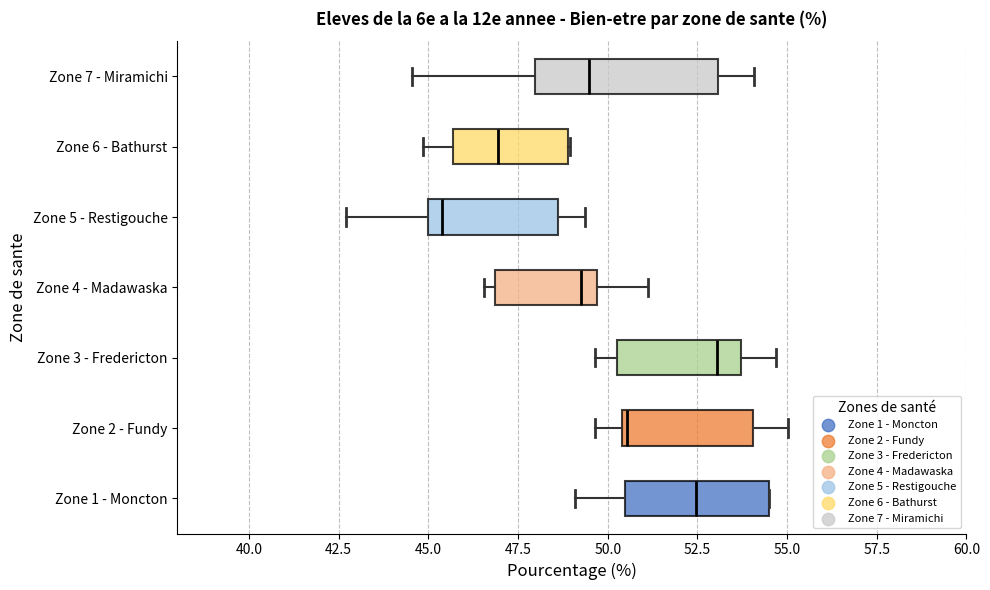

Reading bottom to top, transcribe this box plot: for each box, give where its median line is, the range the box spans, and where its two whiskers end, as read against the x-axis. The values are not printed on the chart, so give them approximately, as read against the axis.

Zone 1 - Moncton: median 52.5, box 50.5 to 54.5, whiskers 49.0 to 54.5
Zone 2 - Fundy: median 50.5, box 50.5 to 54.0, whiskers 49.5 to 55.0
Zone 3 - Fredericton: median 53.0, box 50.0 to 53.5, whiskers 49.5 to 54.5
Zone 4 - Madawaska: median 49.5 (just left of the box's right edge), box 47.0 to 49.5, whiskers 46.5 to 51.0
Zone 5 - Restigouche: median 45.5, box 45.0 to 48.5, whiskers 42.5 to 49.5
Zone 6 - Bathurst: median 47.0, box 45.5 to 49.0, whiskers 45.0 to 49.0
Zone 7 - Miramichi: median 49.5, box 48.0 to 53.0, whiskers 44.5 to 54.0